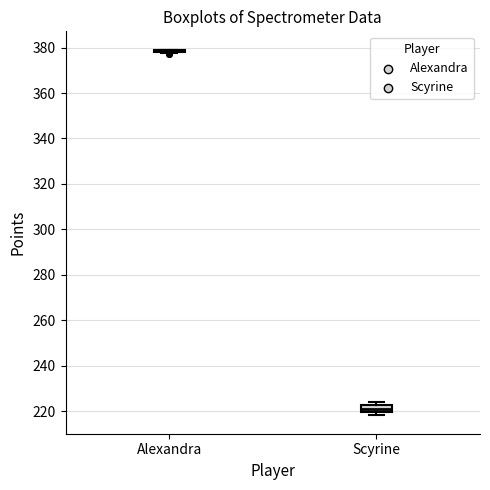

Where is the lower edge of the box for Scyrine on the y-axis? The values are not printed on the chart, so give them approximately, as read against the axis.

220